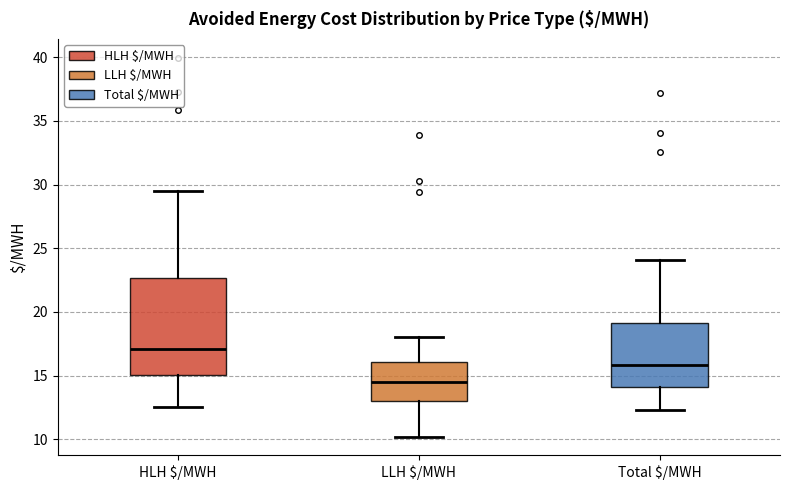

Reading left to right, read every box against the y-axis: the position of its median line, the range the box covers, and the ends of its whiskers. The values are not printed on the chart, so give them approximately, as read against the axis.

HLH $/MWH: median 17.0, box 15.0 to 22.5, whiskers 12.5 to 29.5
LLH $/MWH: median 14.5, box 13.0 to 16.0, whiskers 10.0 to 18.0
Total $/MWH: median 16.0, box 14.0 to 19.0, whiskers 12.5 to 24.0